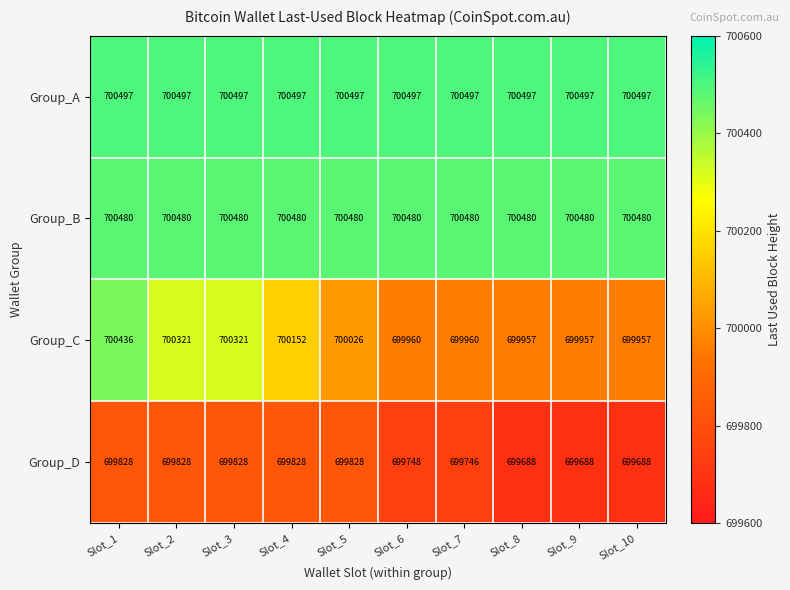

True or false: Group_B has a value of 390765 at Slot_4.

False